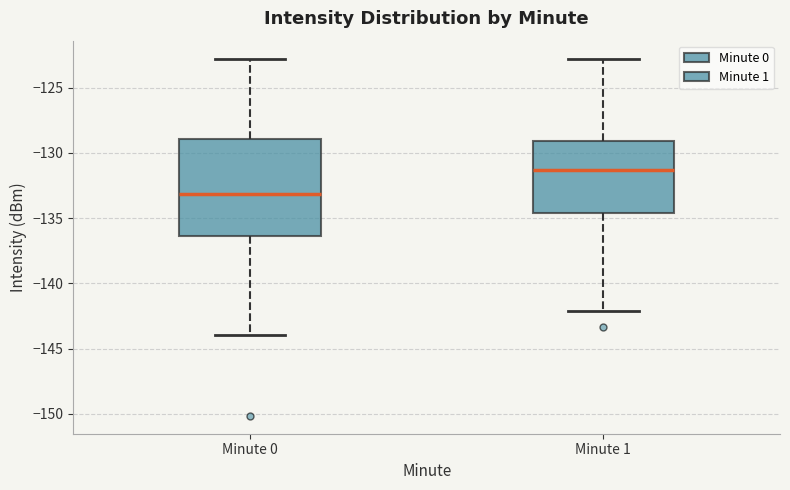

Which box is the tallest, from its lower edge to its upper edge?

Minute 0